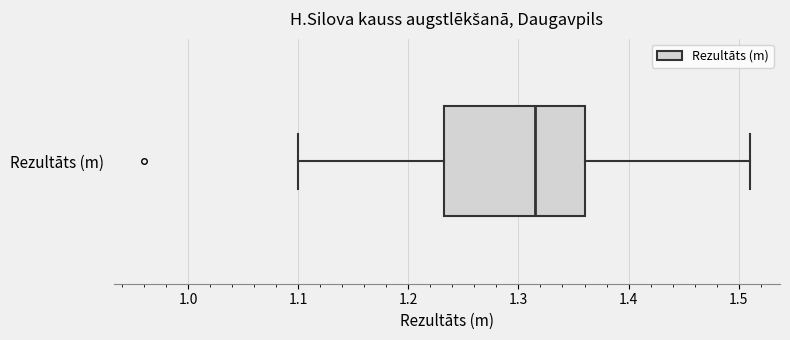

Read this box plot against the x-axis: the position of the median line, the range covered by the box, and the ends of both whiskers. The values are not printed on the chart, so give them approximately, as read against the axis.

median 1.32, box 1.23 to 1.36, whiskers 1.10 to 1.51